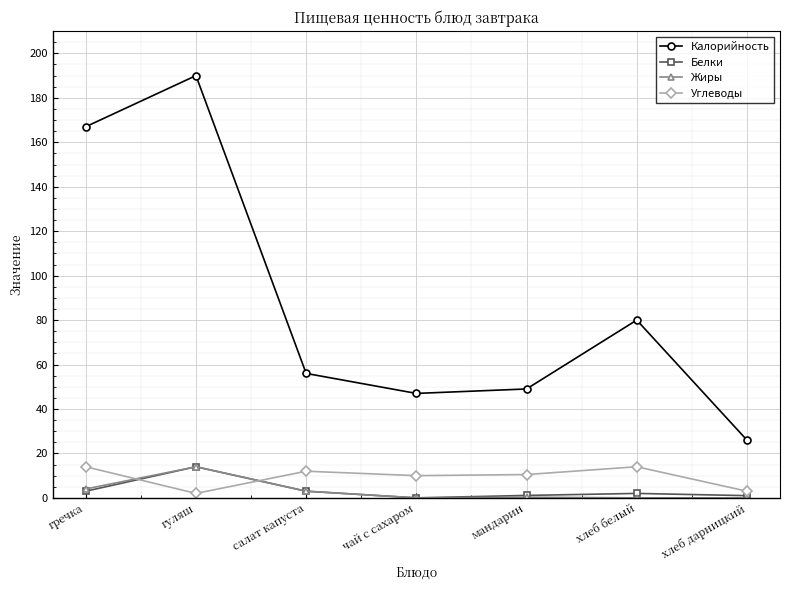

Where is Калорийность nearest to the value 108?

хлеб белый